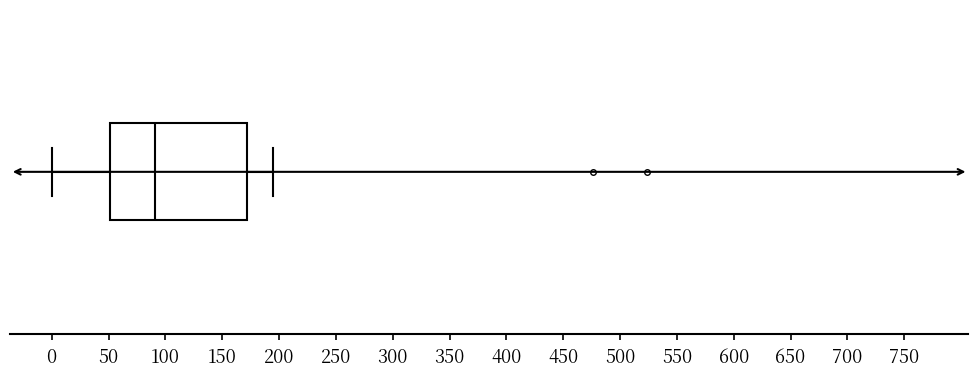

Read this box plot against the x-axis: the position of the median line, the range covered by the box, and the ends of both whiskers. The values are not printed on the chart, so give them approximately, as read against the axis.

median 90, box 50 to 170, whiskers 0 to 195